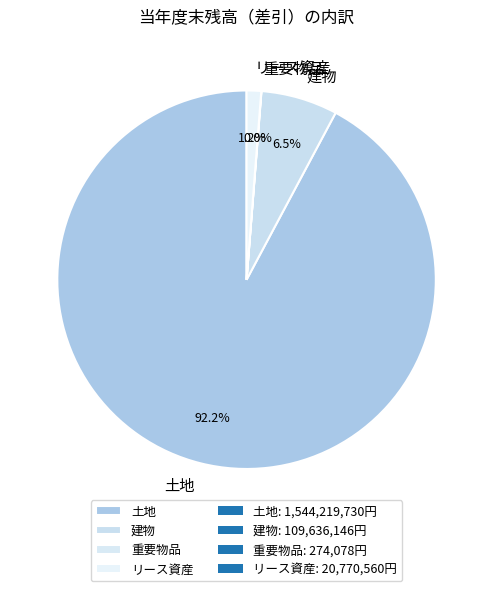

The 土地 slice represents 99% of the pie. True or false?

False